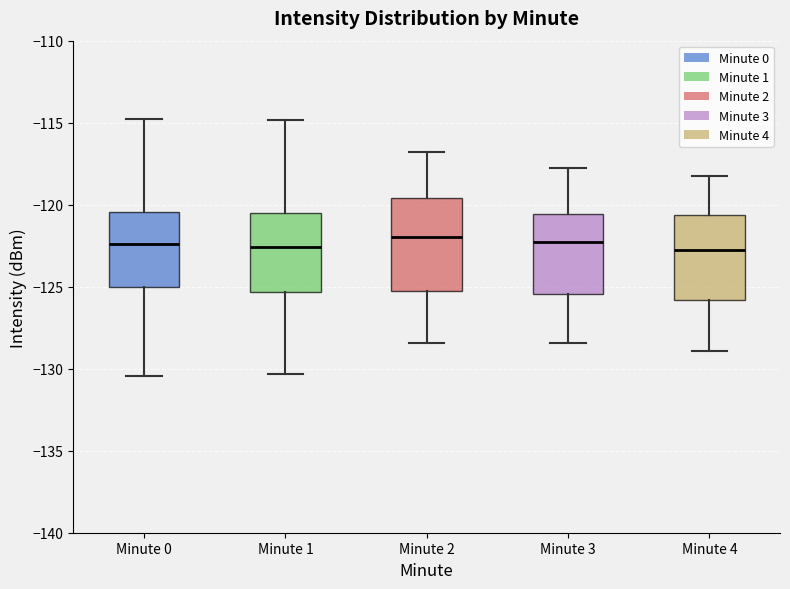

Where does the lower whisker of the box for Minute 2 end on the y-axis? The values are not printed on the chart, so give them approximately, as read against the axis.

-128.5